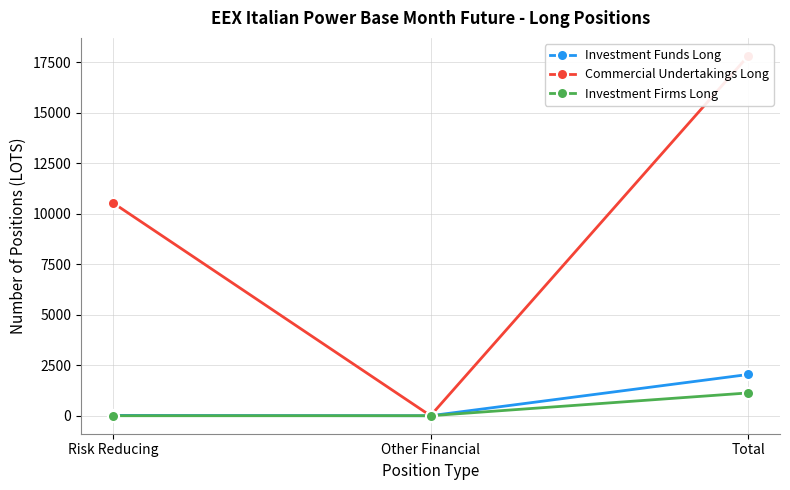

At which category does the chart reach its minimum across all series?

Other Financial